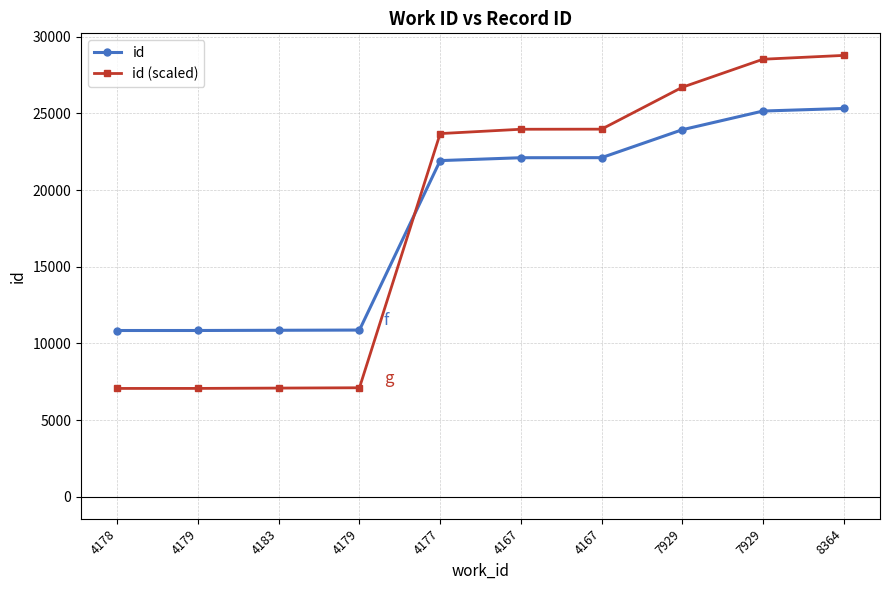

Reading left to right, what are all the values shown in this chart?

id: 4178=10839.0	4179=10840.0	4183=10854.0	4179=10868.0	4177=21922.0	4167=22110.0	4167=22114.0	7929=23936.0	7929=25155.0	8364=25322.0
id (scaled): 4178=7060.5	4179=7062.0	4183=7083.0	4179=7104.0	4177=23685.0	4167=23967.0	4167=23973.0	7929=26706.0	7929=28534.5	8364=28785.0